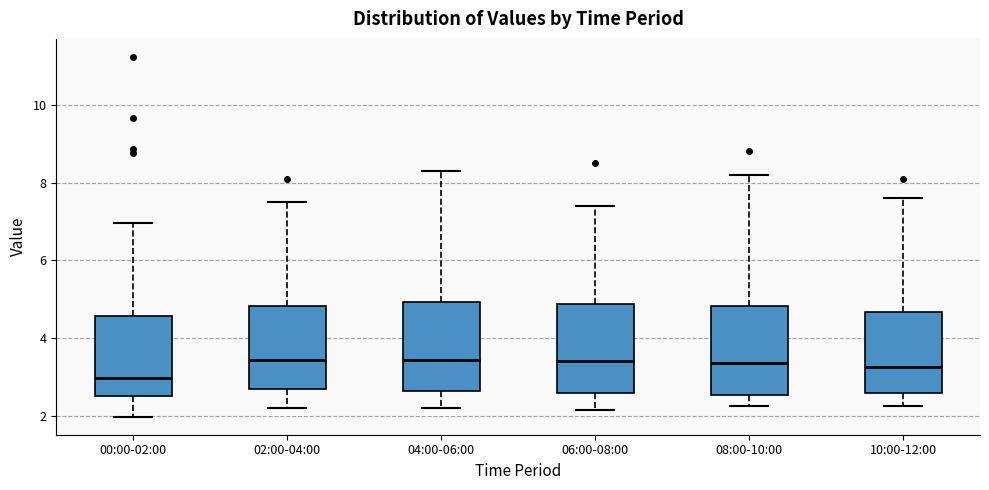

Reading left to right, transcribe this box plot: for each box, give where its median line is, the range the box spans, and where its two whiskers end, as read against the y-axis. The values are not printed on the chart, so give them approximately, as read against the axis.

00:00-02:00: median 3.0, box 2.6 to 4.6, whiskers 2.0 to 7.0
02:00-04:00: median 3.4, box 2.6 to 4.8, whiskers 2.2 to 7.6
04:00-06:00: median 3.4, box 2.6 to 5.0, whiskers 2.2 to 8.4
06:00-08:00: median 3.4, box 2.6 to 4.8, whiskers 2.2 to 7.4
08:00-10:00: median 3.4, box 2.6 to 4.8, whiskers 2.2 to 8.2
10:00-12:00: median 3.2, box 2.6 to 4.6, whiskers 2.2 to 7.6